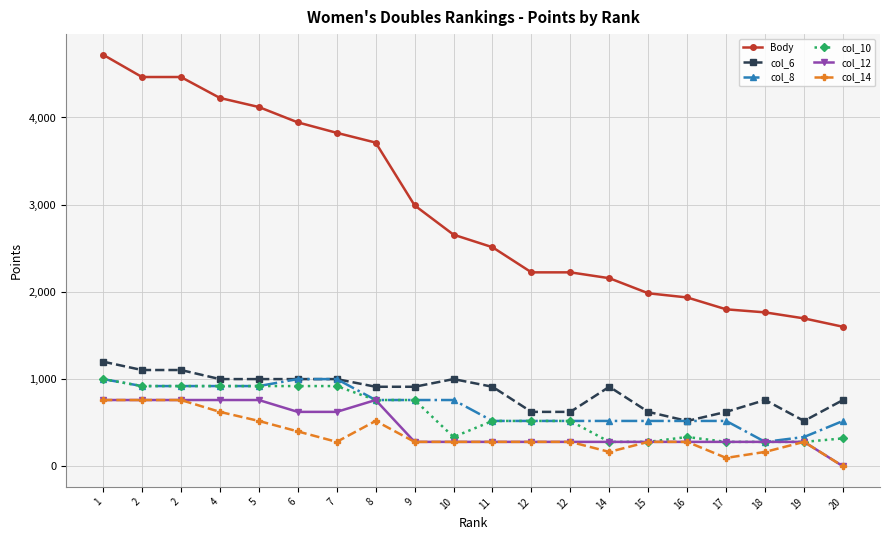

The value of col_12 at 20 is 0. True or false?

True